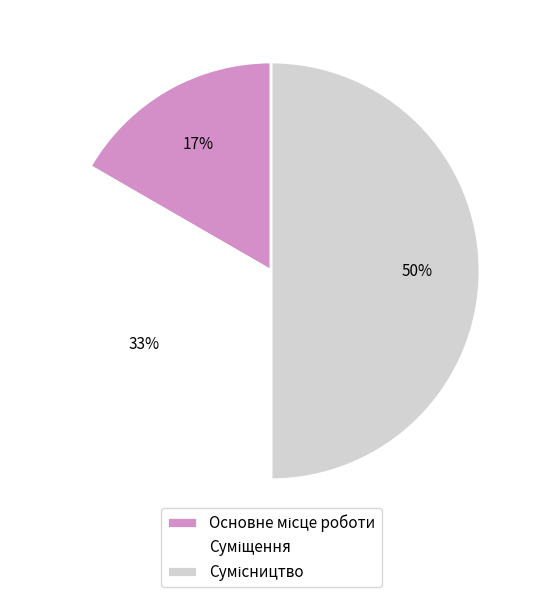

To the nearest percent, what is the difference between the largest and smallest slice percentages?

33%